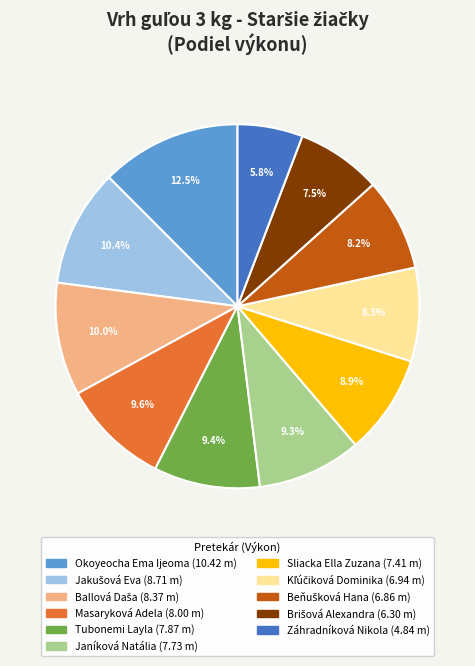

Does Sliacka Ella Zuzana represent more than half of the total?

No